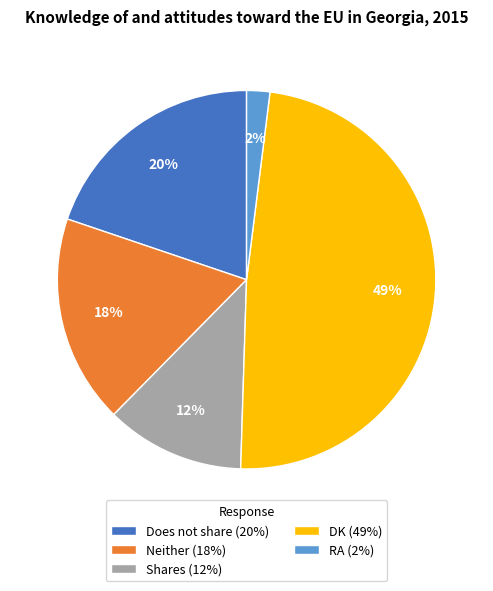

What is the largest slice in the pie chart?

DK